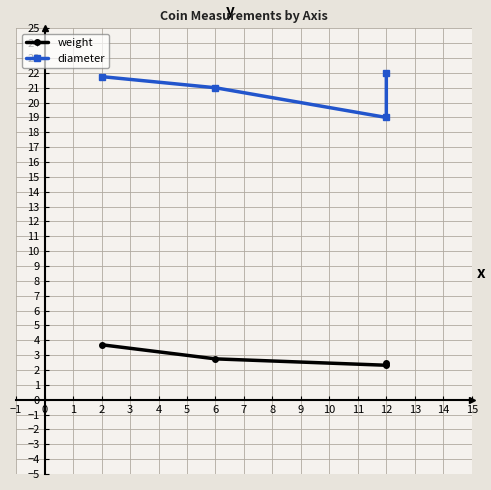

True or false: weight and diameter cross at least once.

False